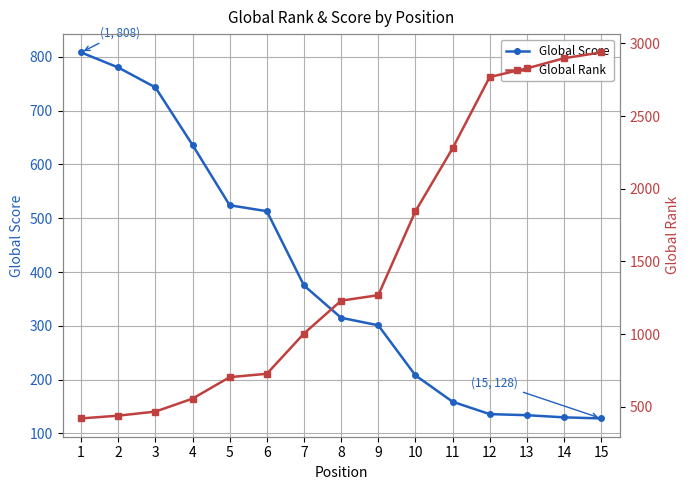

At which category does the chart reach its peak across all series?

15